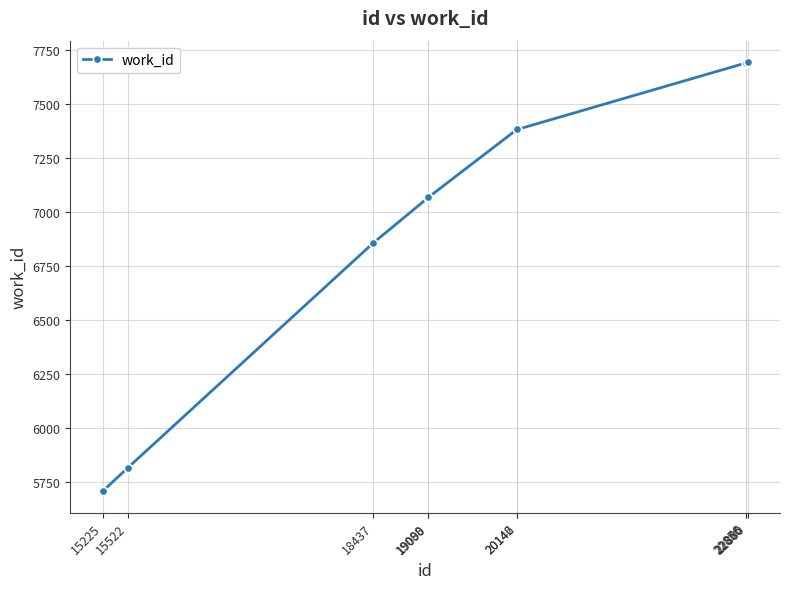

What is the difference between the maximum and minimum values?

1989